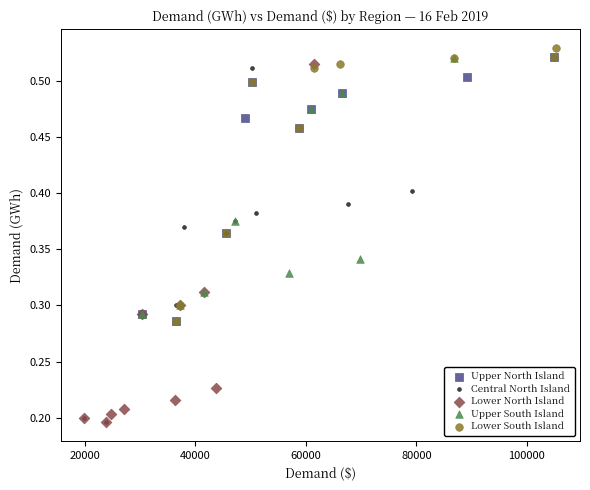

What are all the series names shown in the legend?

Upper North Island, Central North Island, Lower North Island, Upper South Island, Lower South Island